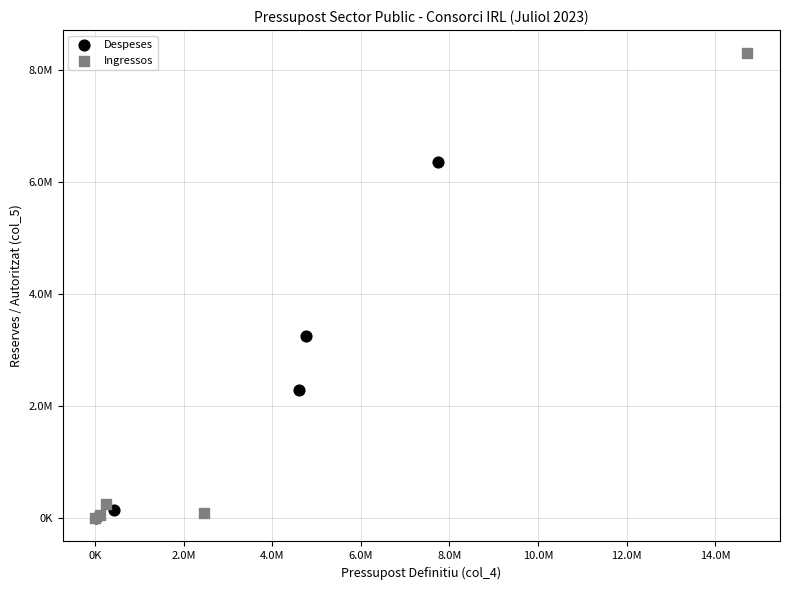

Which series has the largest Y range (max minus min)?

Ingressos